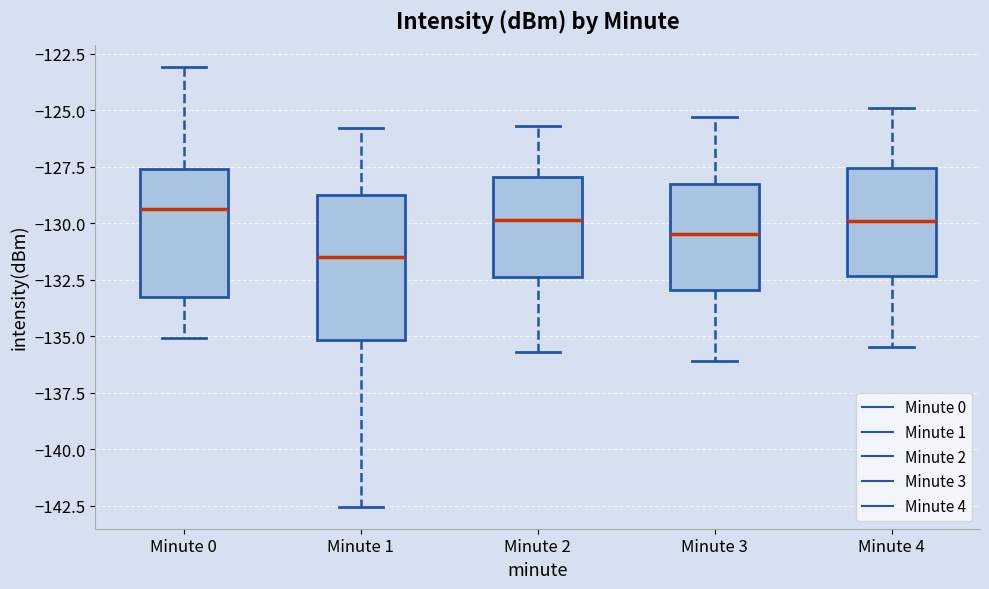

Reading left to right, transcribe this box plot: for each box, give where its median line is, the range the box spans, and where its two whiskers end, as read against the y-axis. The values are not printed on the chart, so give them approximately, as read against the axis.

Minute 0: median -129.5, box -133.5 to -127.5, whiskers -135.0 to -123.0
Minute 1: median -131.5, box -135.0 to -128.5, whiskers -142.5 to -126.0
Minute 2: median -130.0, box -132.5 to -128.0, whiskers -135.5 to -125.5
Minute 3: median -130.5, box -133.0 to -128.5, whiskers -136.0 to -125.5
Minute 4: median -130.0, box -132.5 to -127.5, whiskers -135.5 to -125.0